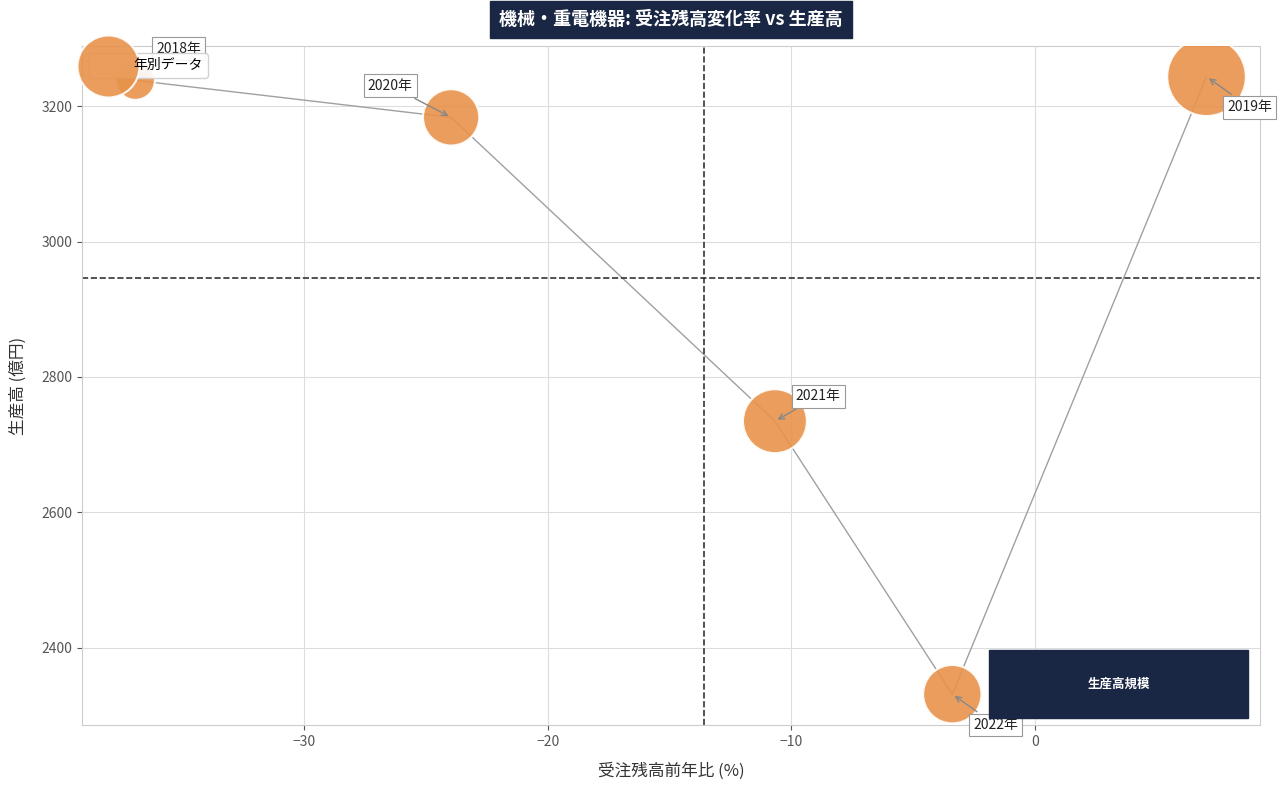

What Y value in the scatter plot is closest to 2787?

2734.6